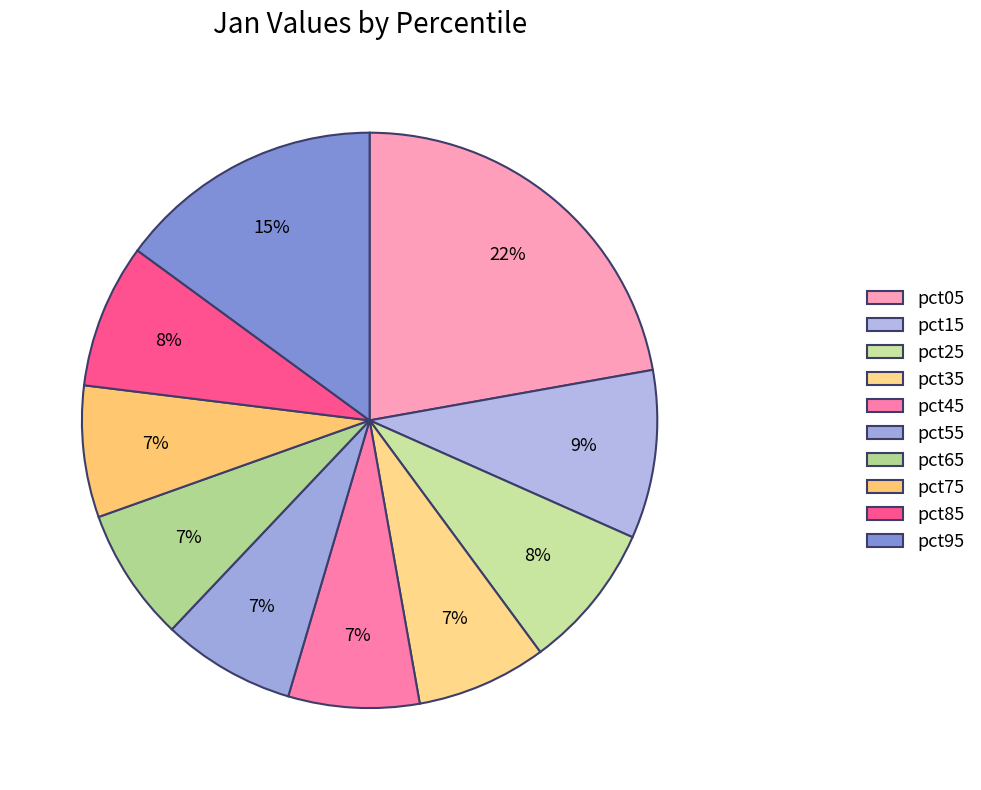

Combined, what portion of the pie is pct85 and pct15?

17.6%